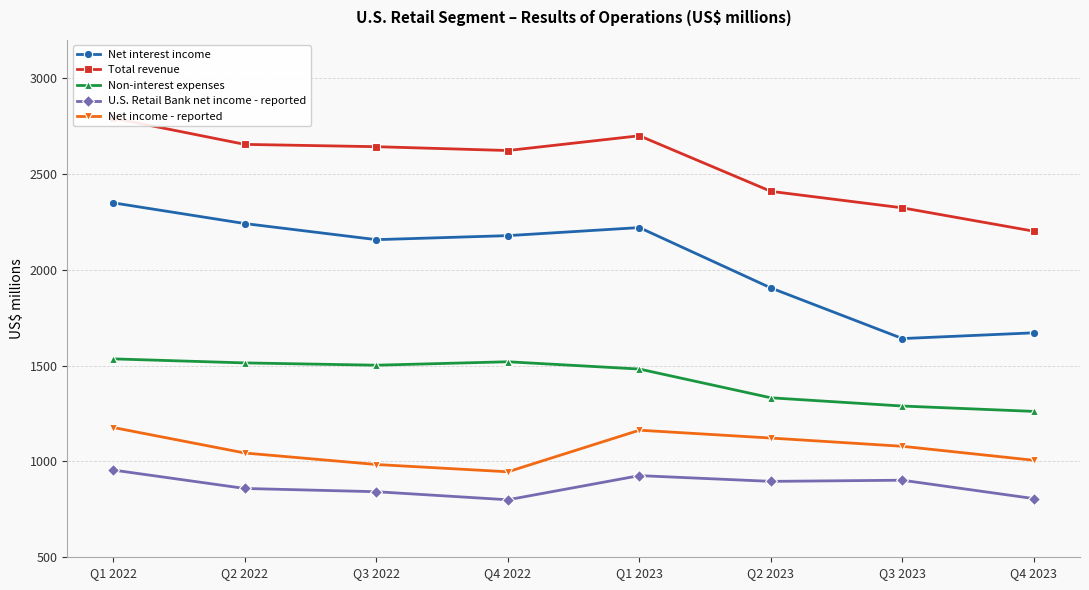

Is the value of U.S. Retail Bank net income - reported at Q3 2022 greater than the value of Non-interest expenses at Q1 2023?

No